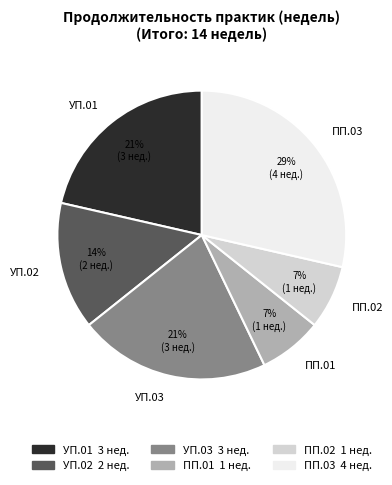

What is the ratio of the value at УП.02 to the value at УП.03?

0.7